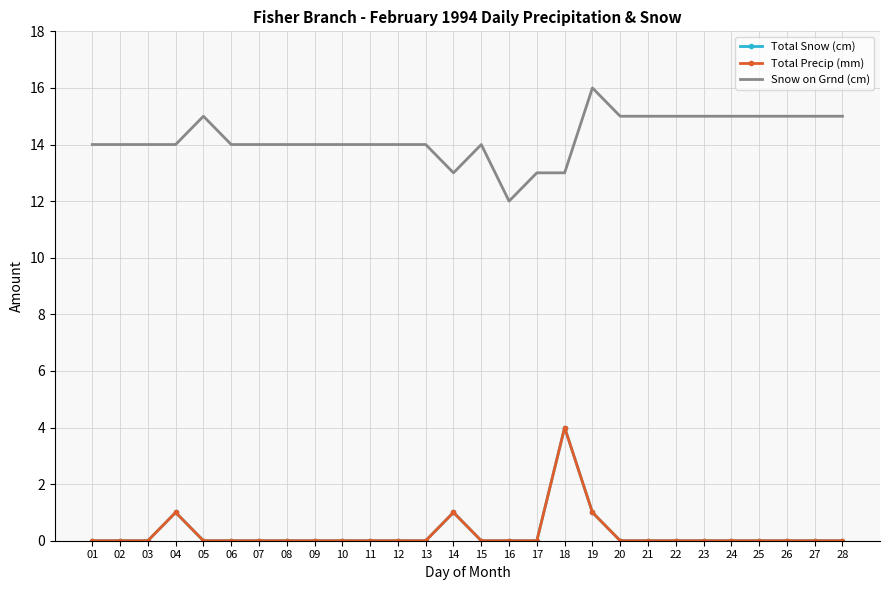

Reading left to right, extract all data points from this chart.

Total Snow (cm): 01=0	02=0	03=0	04=1	05=0	06=0	07=0	08=0	09=0	10=0	11=0	12=0	13=0	14=1	15=0	16=0	17=0	18=4	19=1	20=0	21=0	22=0	23=0	24=0	25=0	26=0	27=0	28=0
Total Precip (mm): 01=0	02=0	03=0	04=1	05=0	06=0	07=0	08=0	09=0	10=0	11=0	12=0	13=0	14=1	15=0	16=0	17=0	18=4	19=1	20=0	21=0	22=0	23=0	24=0	25=0	26=0	27=0	28=0
Snow on Grnd (cm): 01=14	02=14	03=14	04=14	05=15	06=14	07=14	08=14	09=14	10=14	11=14	12=14	13=14	14=13	15=14	16=12	17=13	18=13	19=16	20=15	21=15	22=15	23=15	24=15	25=15	26=15	27=15	28=15